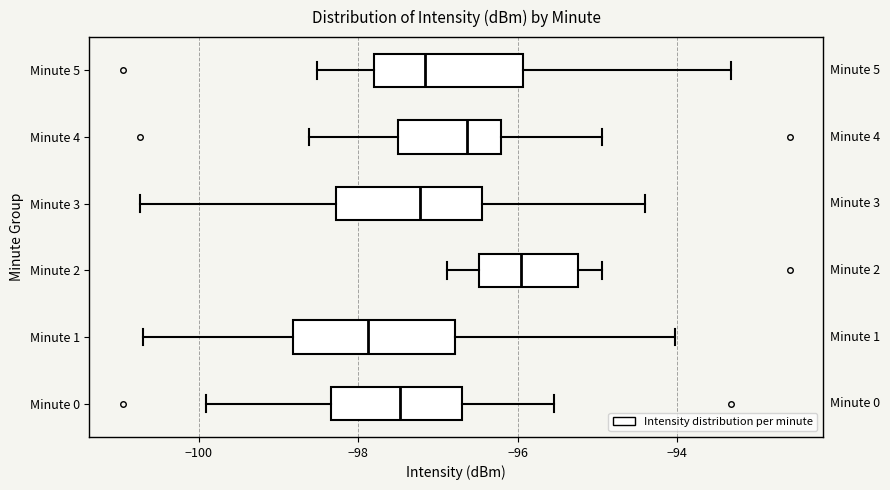

Where does the right whisker of the box for Minute 2 end on the x-axis? The values are not printed on the chart, so give them approximately, as read against the axis.

-95.0